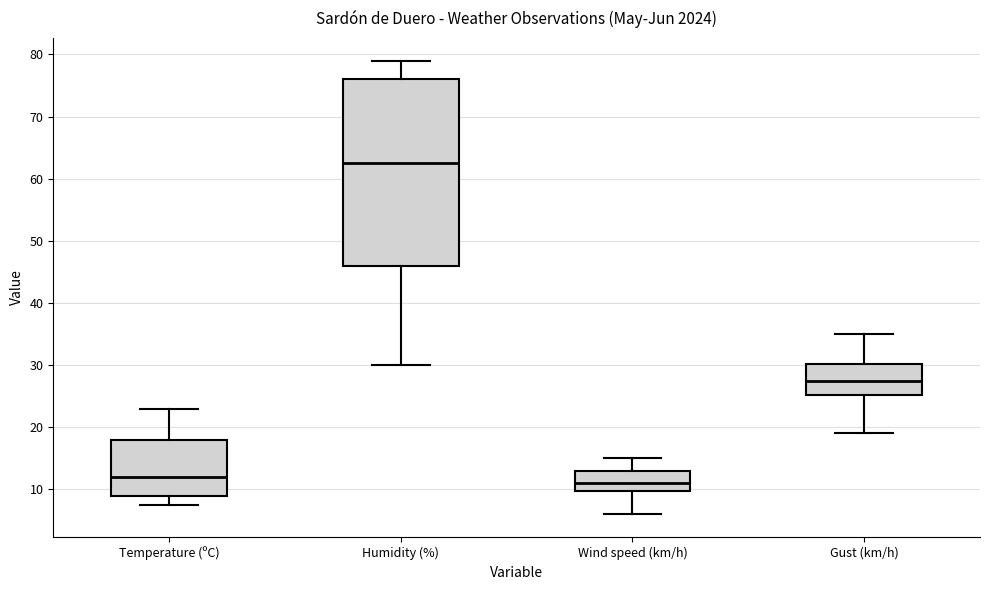

Reading left to right, transcribe this box plot: for each box, give where its median line is, the range the box spans, and where its two whiskers end, as read against the y-axis. The values are not printed on the chart, so give them approximately, as read against the axis.

Temperature (ºC): median 12, box 9 to 18, whiskers 8 to 23
Humidity (%): median 63, box 46 to 76, whiskers 30 to 79
Wind speed (km/h): median 11, box 10 to 13, whiskers 6 to 15
Gust (km/h): median 28, box 25 to 30, whiskers 19 to 35